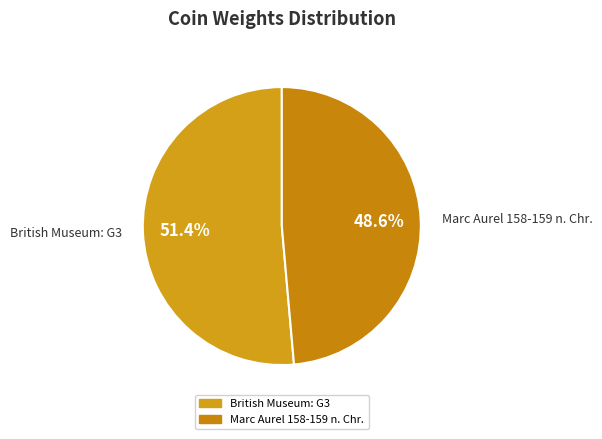

Rank the categories by value from lowest to highest.

Marc Aurel 158-159 n. Chr., British Museum: G3